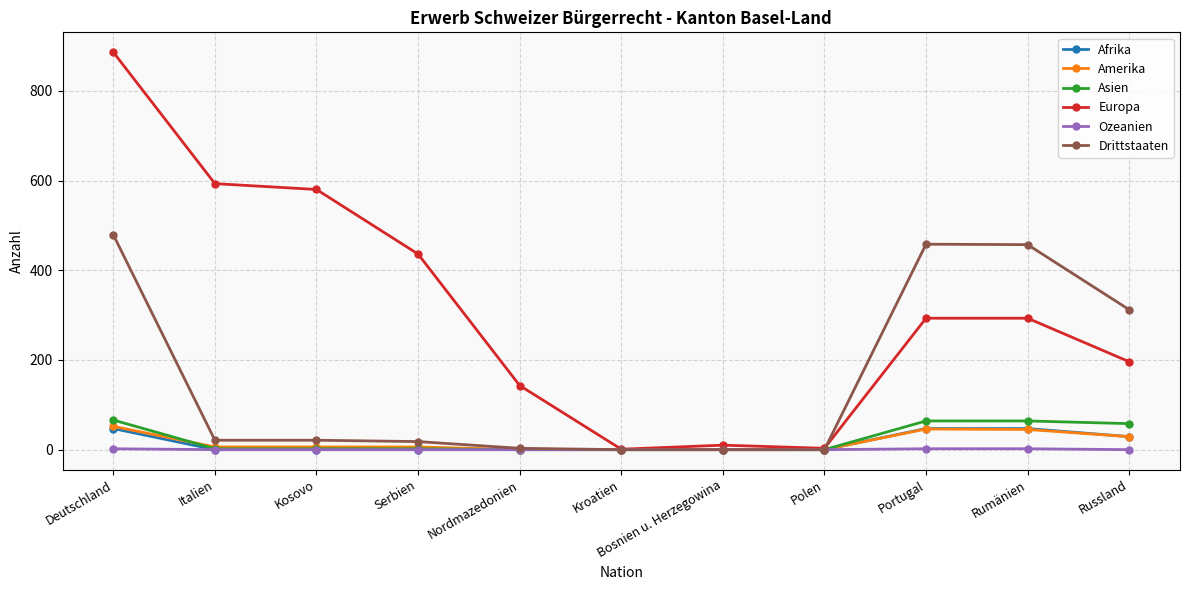

Which label corresponds to the largest value in the chart?

Deutschland